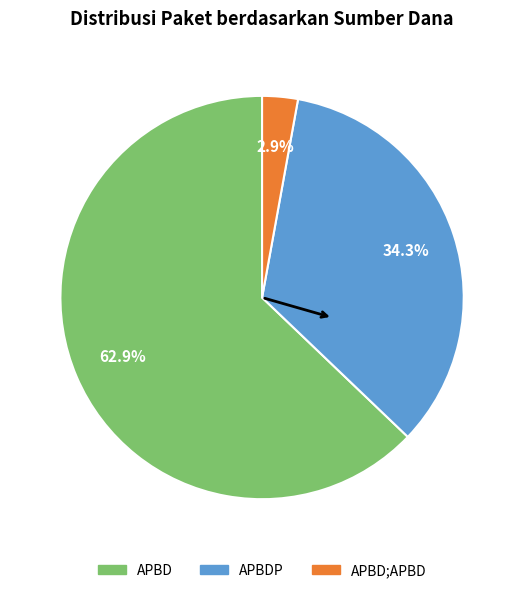

True or false: APBD accounts for 11% of the total.

False